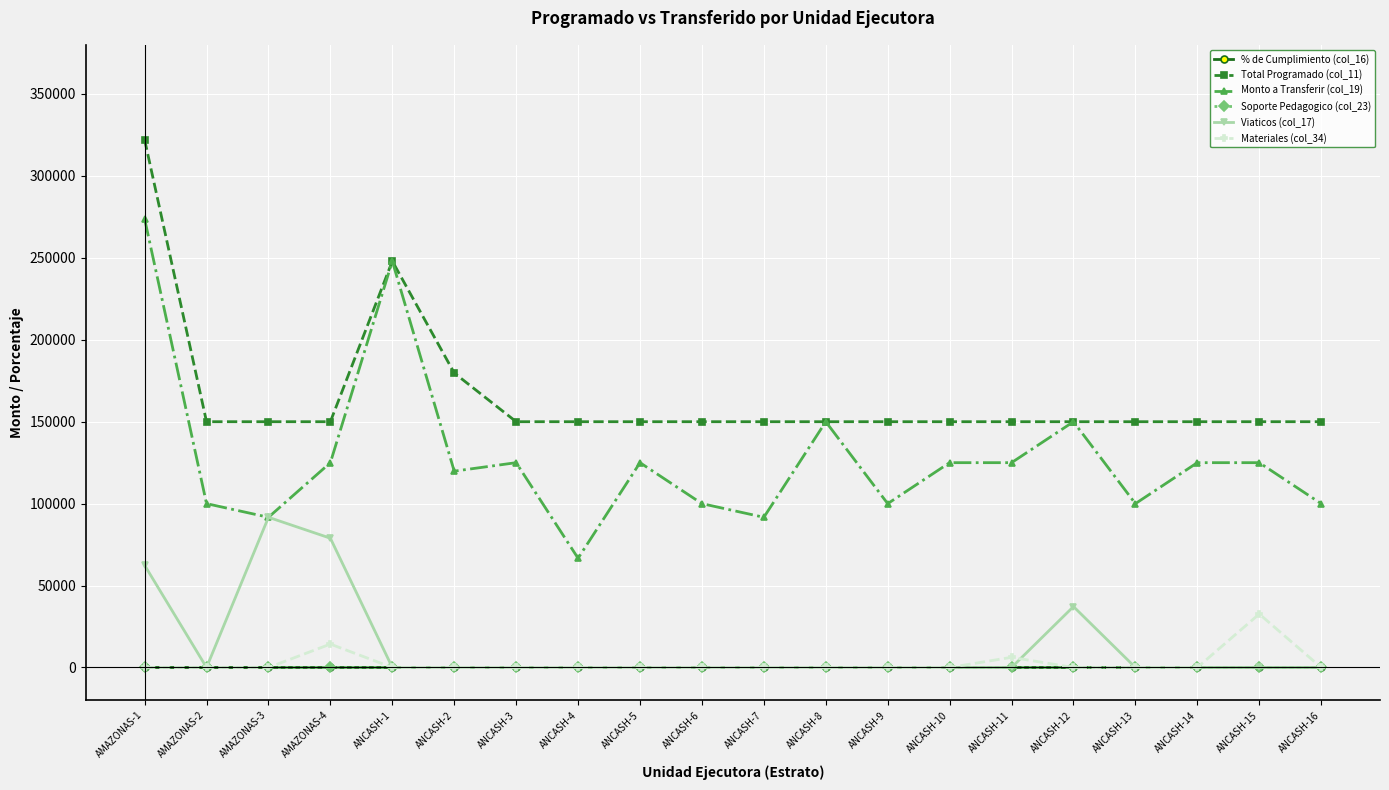

Which series has the largest range (max minus min)?

Monto a Transferir (col_19)